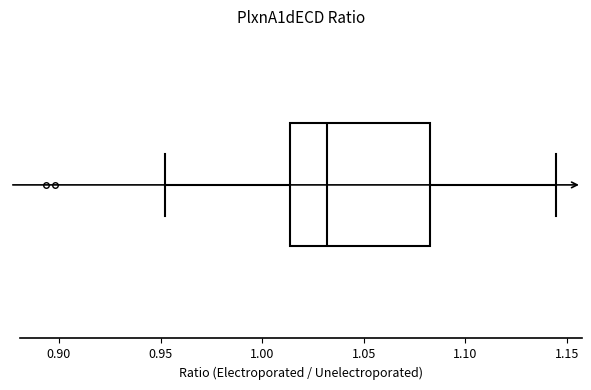

Read this box plot against the x-axis: the position of the median line, the range covered by the box, and the ends of both whiskers. The values are not printed on the chart, so give them approximately, as read against the axis.

median 1.030, box 1.015 to 1.085, whiskers 0.950 to 1.145